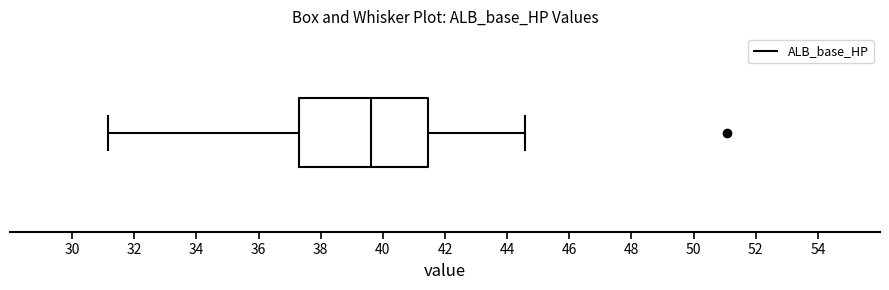

Read this box plot against the x-axis: the position of the median line, the range covered by the box, and the ends of both whiskers. The values are not printed on the chart, so give them approximately, as read against the axis.

median 39.6, box 37.4 to 41.4, whiskers 31.2 to 44.6